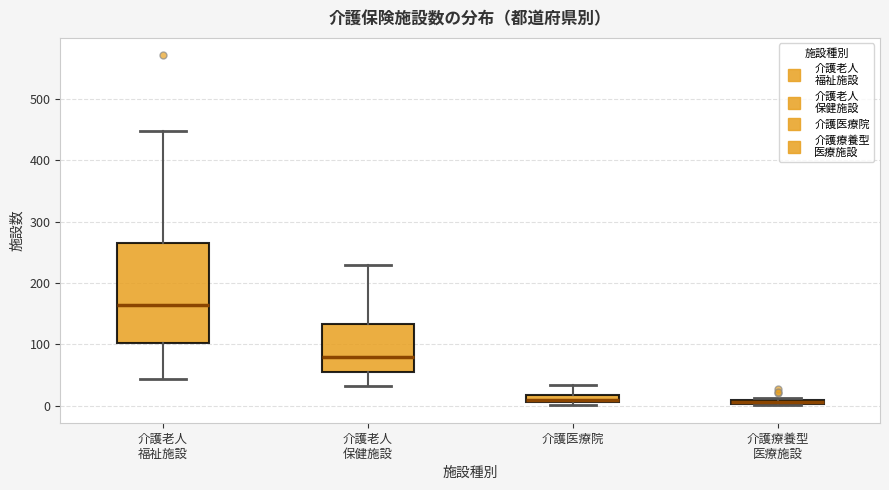

Comparing the boxes themselves (not the whiskers), which one is the tallest?

介護老人 福祉施設